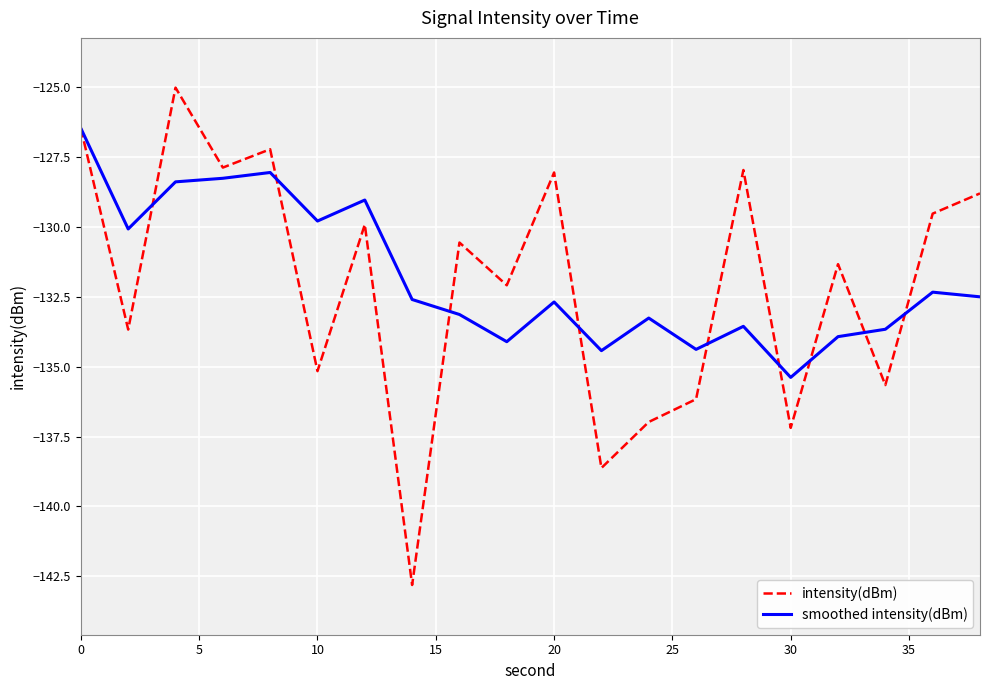

Rank the series by their average value, from highest to lowest.

smoothed intensity(dBm), intensity(dBm)